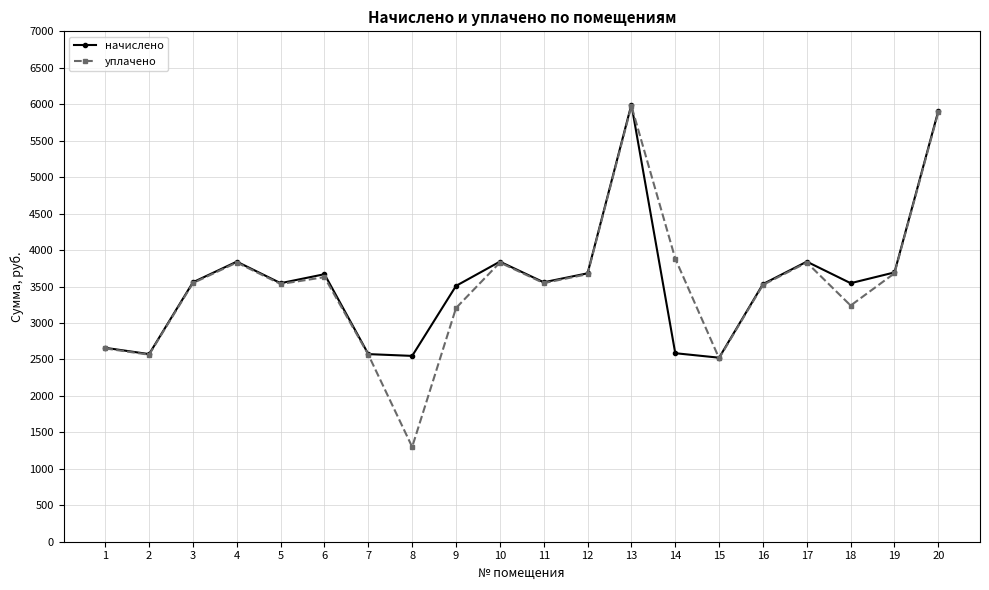

What is the maximum value shown in the chart?

5995.9